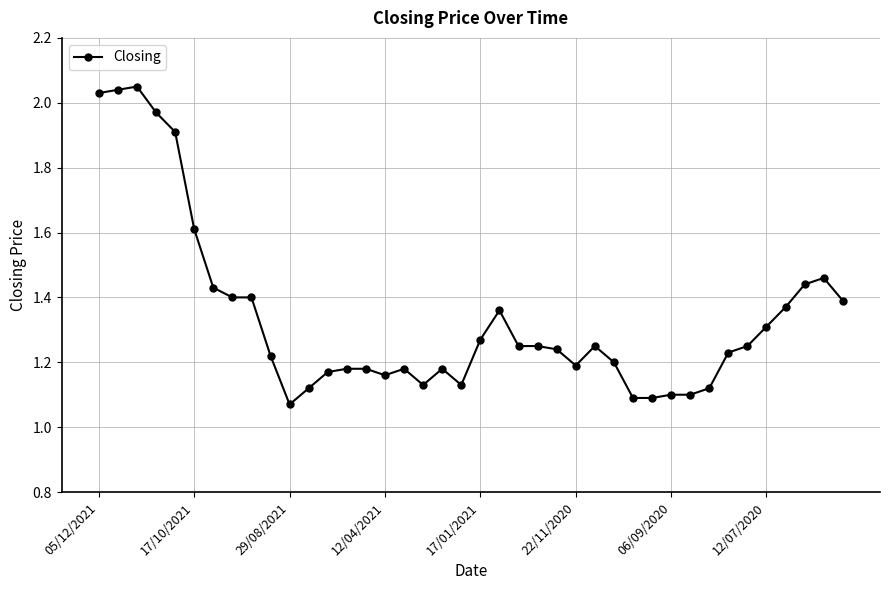

True or false: there are more than 1 points higher than both neighbors.

True